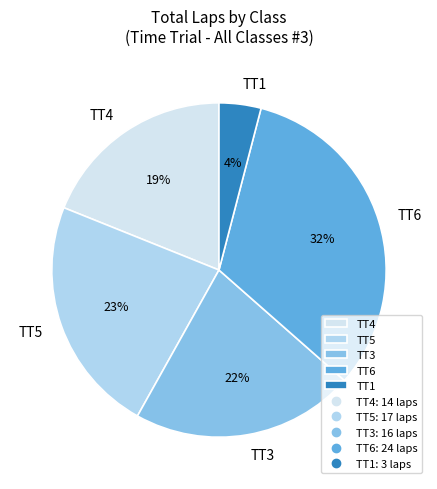

Between TT6 and TT5, which is larger?

TT6